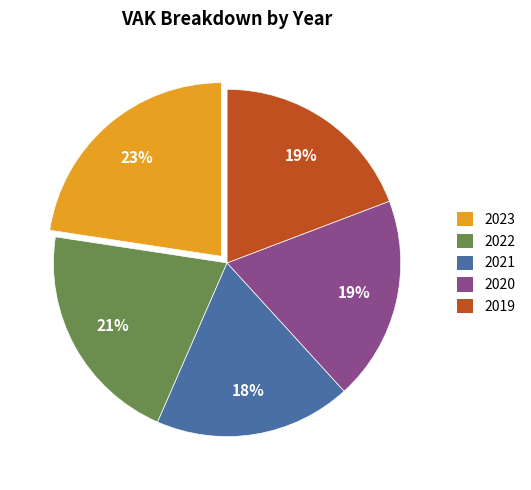

True or false: 2022 accounts for 21% of the total.

True